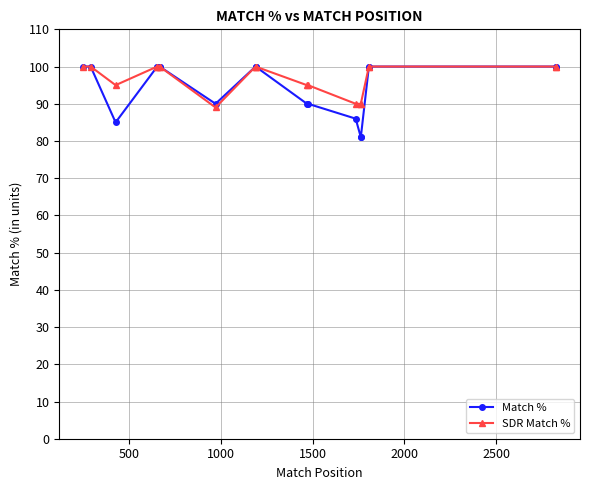

What is the maximum value shown in the chart?

100